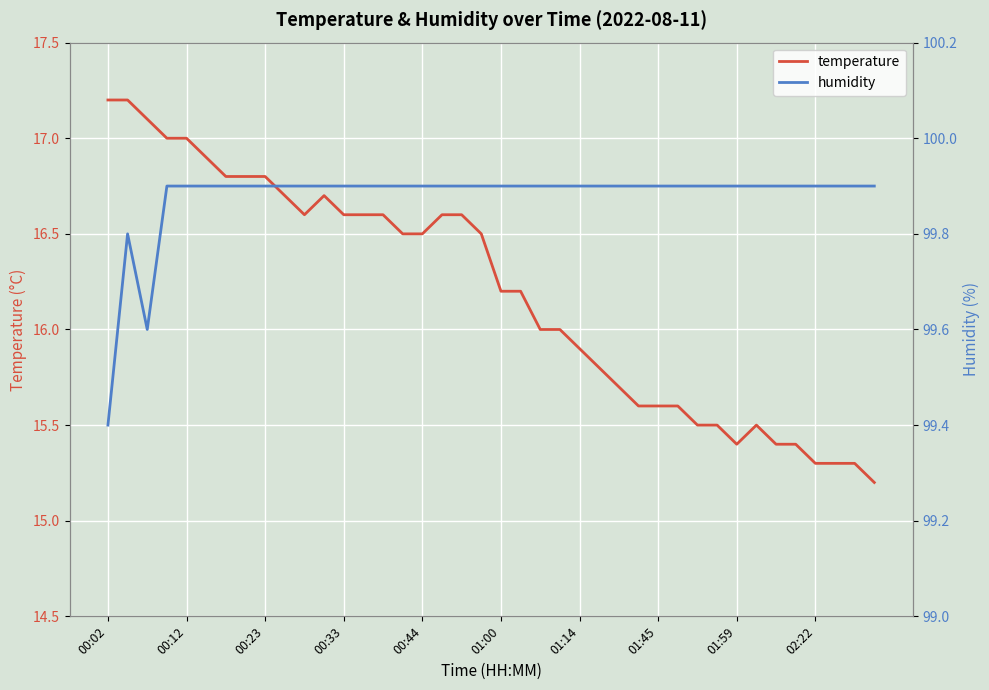

What is the value of the humidity point at the 40th from the left?

99.9